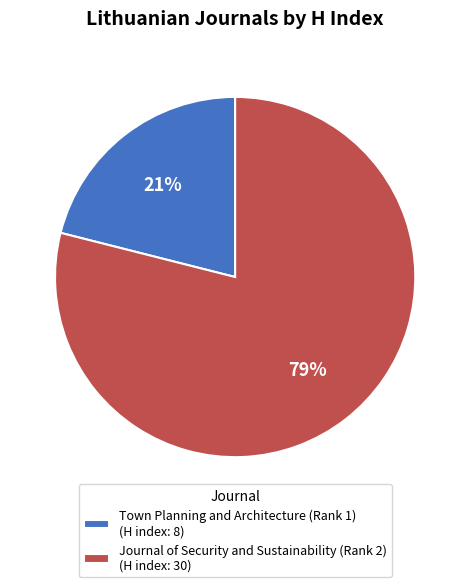

To the nearest percent, what is the average slice percentage?

50%